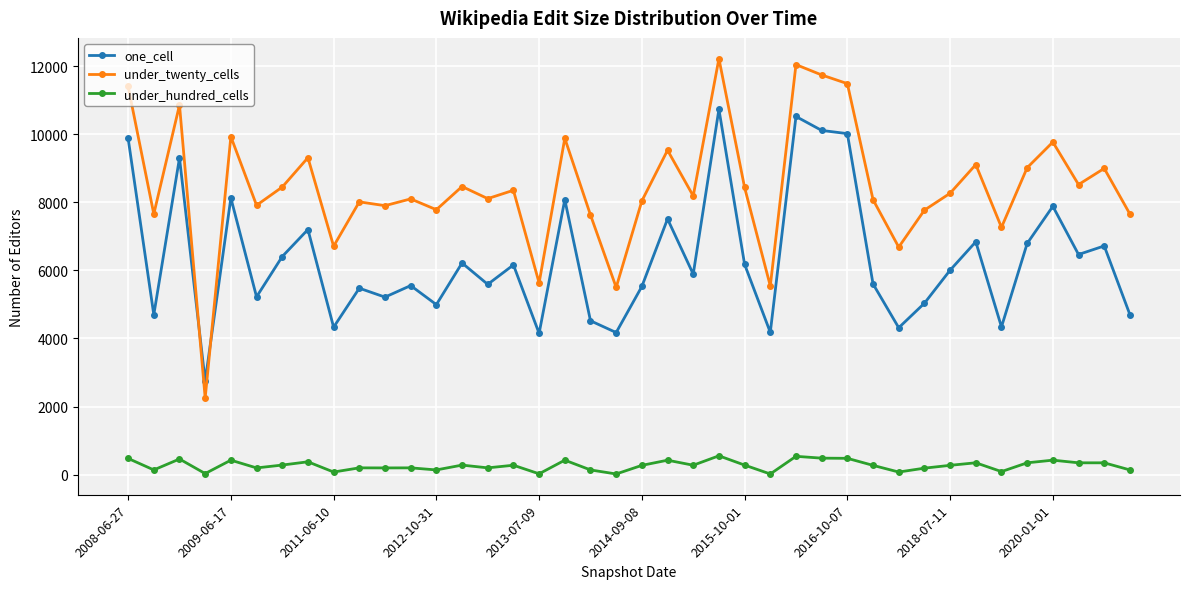

Which series has the largest total across all categories?

under_twenty_cells